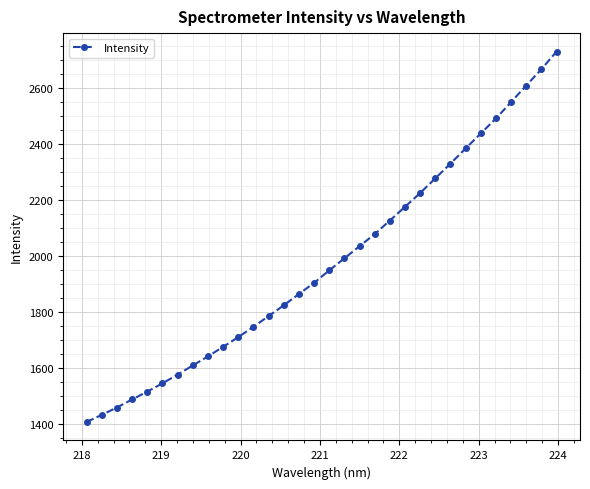

What is the value of the 26th point from the left?

2383.4